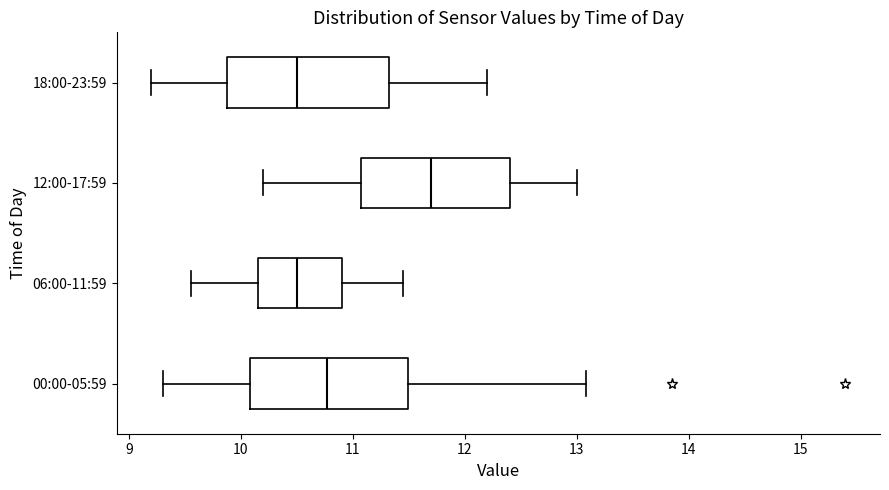

Where is the right edge of the box for 12:00-17:59 on the x-axis? The values are not printed on the chart, so give them approximately, as read against the axis.

12.4